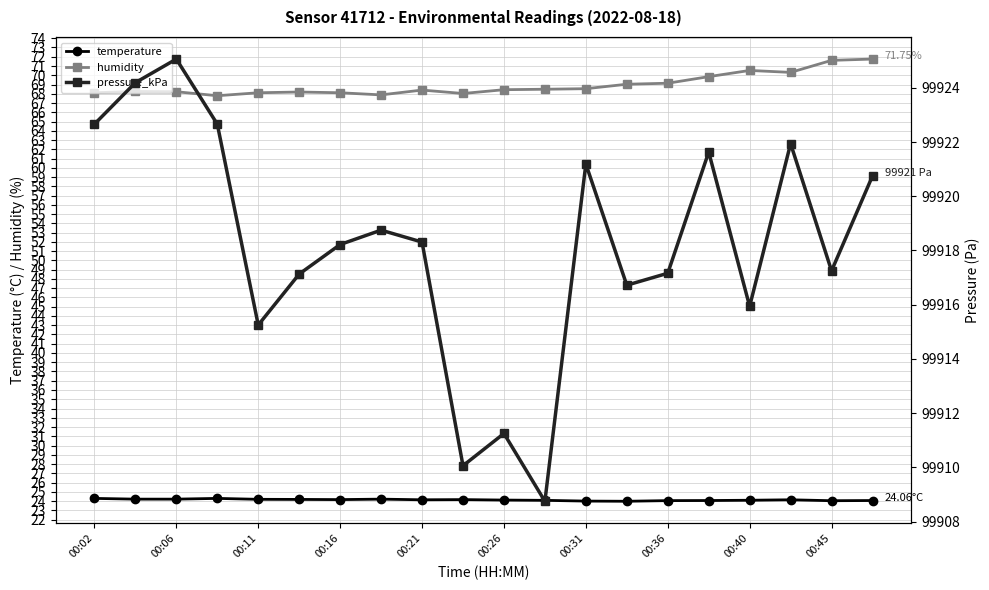

Reading right to left, extract all data points from this chart.

temperature: 24.1	24.0	24.1	24.1	24.1	24.1	24.0	24.0	24.1	24.1	24.2	24.1	24.2	24.2	24.2	24.2	24.3	24.2	24.2	24.3
humidity: 71.8	71.6	70.3	70.5	69.8	69.1	69.0	68.5	68.5	68.4	68.0	68.4	67.9	68.1	68.2	68.1	67.8	68.2	68.2	68.1
pressure_kPa: 99920.8	99917.2	99921.9	99915.9	99921.6	99917.2	99916.7	99921.2	99908.8	99911.2	99910.1	99918.3	99918.8	99918.2	99917.1	99915.2	99922.7	99925.1	99924.2	99922.7